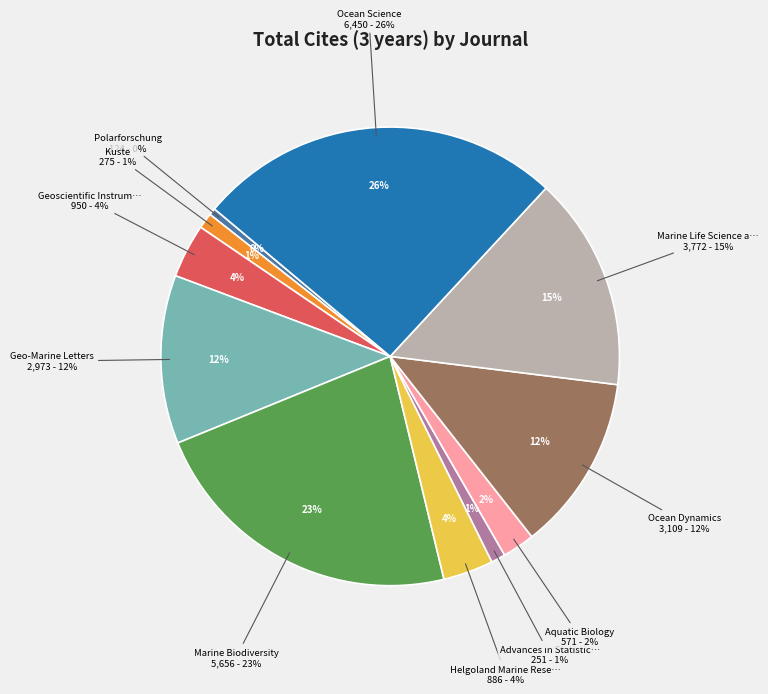

Rank the categories by value from highest to lowest.

Ocean Science, Marine Biodiversity, Marine Life Science and Technology, Ocean Dynamics, Geo-Marine Letters, Geoscientific Instrumentation, Helgoland Marine Research, Aquatic Biology, Kuste, Advances in Statistical Climatology, Polarforschung